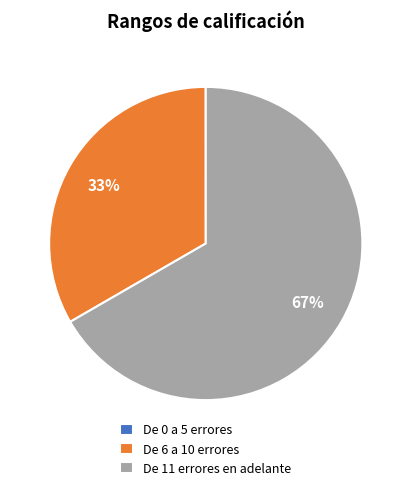

Which slice is the largest?

De 11 errores en adelante